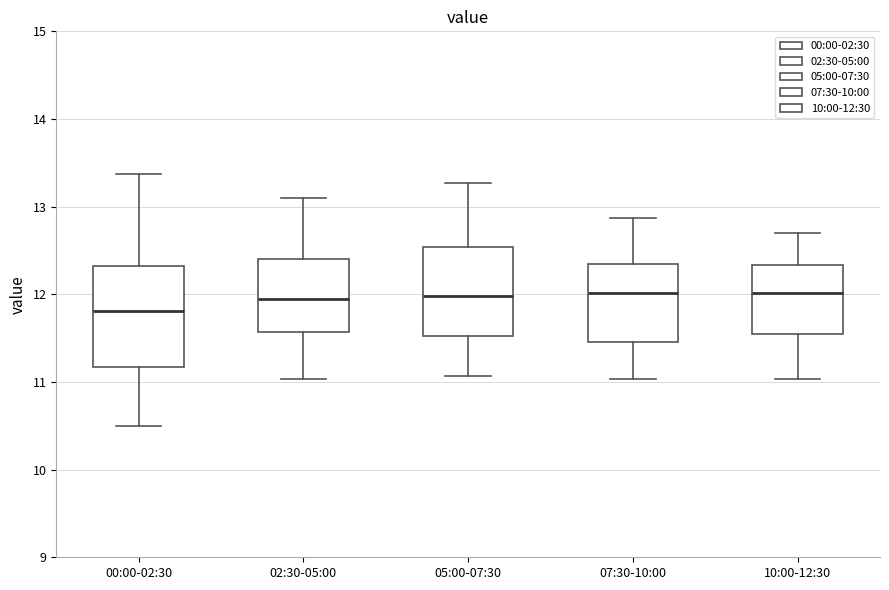

Reading left to right, read every box against the y-axis: the position of its median line, the range the box covers, and the ends of its whiskers. The values are not printed on the chart, so give them approximately, as read against the axis.

00:00-02:30: median 11.8, box 11.2 to 12.3, whiskers 10.5 to 13.4
02:30-05:00: median 12.0, box 11.6 to 12.4, whiskers 11.0 to 13.1
05:00-07:30: median 12.0, box 11.5 to 12.5, whiskers 11.1 to 13.3
07:30-10:00: median 12.0, box 11.5 to 12.3, whiskers 11.0 to 12.9
10:00-12:30: median 12.0, box 11.6 to 12.3, whiskers 11.0 to 12.7